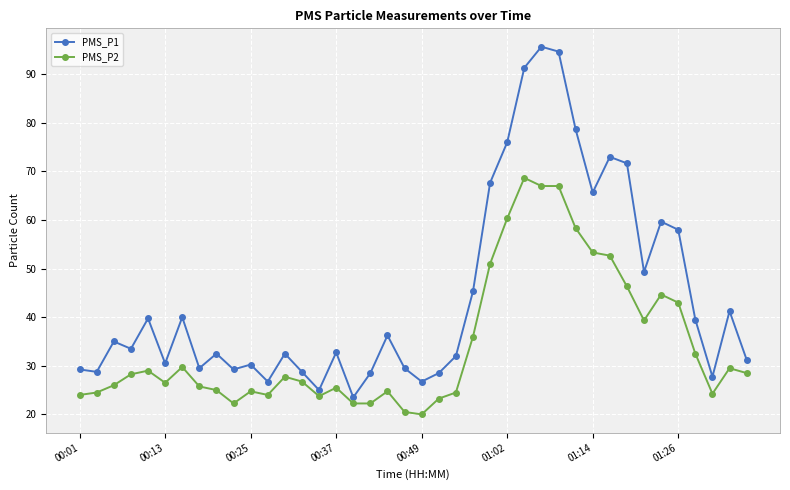

How many lines are shown in the chart?

2